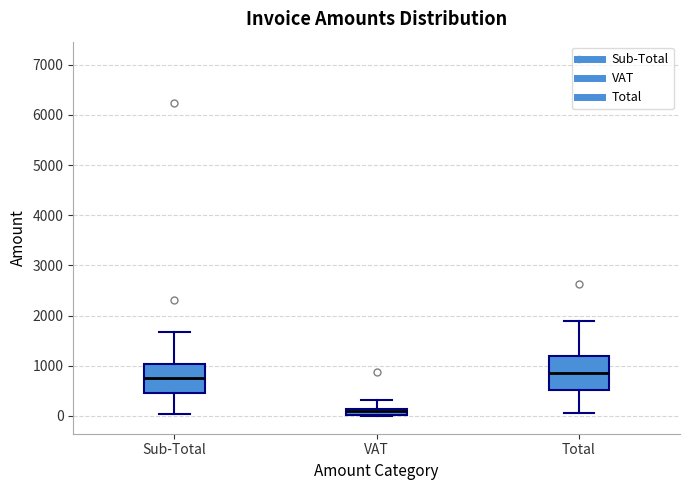

Which box has the lowest median line?

VAT